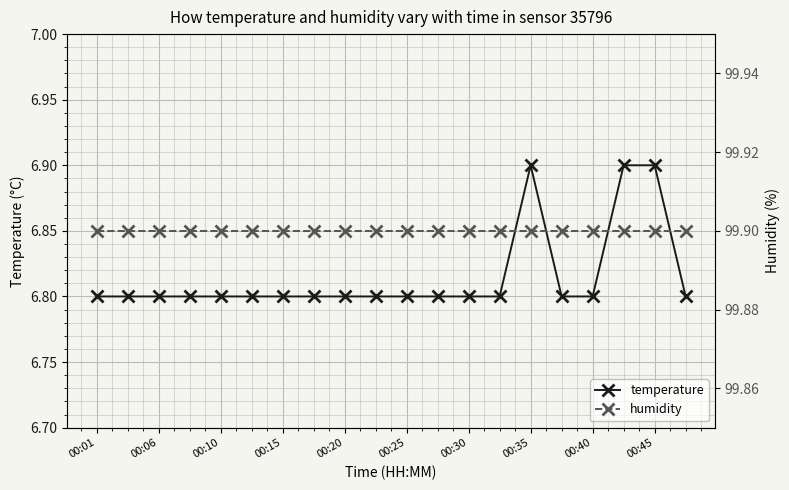

In temperature, how many points are higher than both neighbors (excluding endpoints)?

1